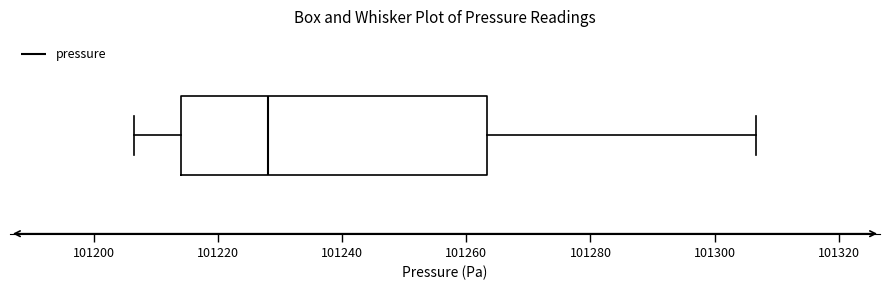

Transcribe this box plot: give where the median line is, the range the box spans, and where the two whiskers end, as read against the x-axis. The values are not printed on the chart, so give them approximately, as read against the axis.

median 101228, box 101214 to 101264, whiskers 101206 to 101306